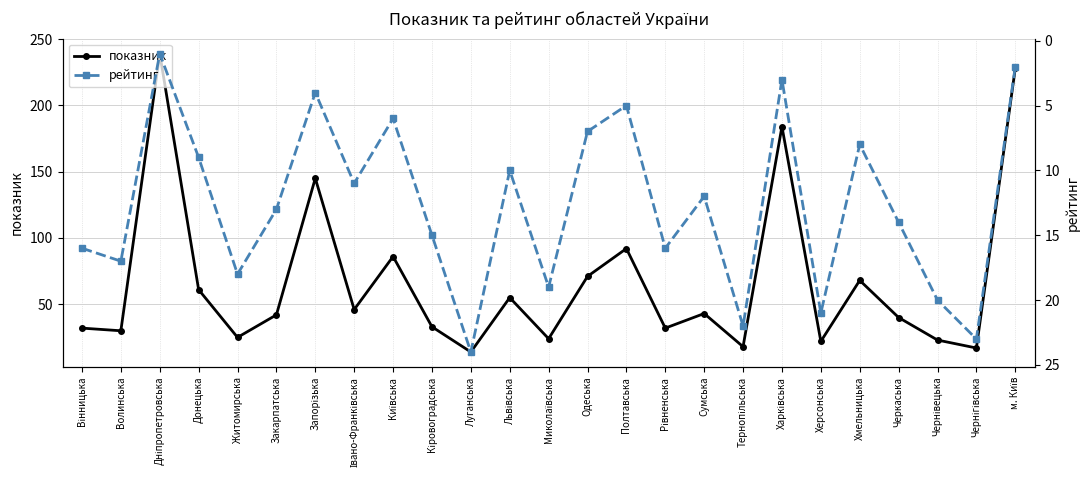

Reading right to left, extract all data points from this chart.

показник: м. Київ=228	Чернігівська=17	Чернівецька=23	Черкаська=40	Хмельницька=68	Херсонська=22	Харківська=184	Тернопільська=18	Сумська=43	Рівненська=32	Полтавська=92	Одеська=71	Миколаївська=24	Львівська=55	Луганська=14	Кіровоградська=33	Київська=86	Івано-Франківська=46	Запорізька=145	Закарпатська=42	Житомирська=25	Донецька=61	Дніпропетровська=239	Волинська=30	Вінницька=32
рейтинг: м. Київ=2	Чернігівська=23	Чернівецька=20	Черкаська=14	Хмельницька=8	Херсонська=21	Харківська=3	Тернопільська=22	Сумська=12	Рівненська=16	Полтавська=5	Одеська=7	Миколаївська=19	Львівська=10	Луганська=24	Кіровоградська=15	Київська=6	Івано-Франківська=11	Запорізька=4	Закарпатська=13	Житомирська=18	Донецька=9	Дніпропетровська=1	Волинська=17	Вінницька=16